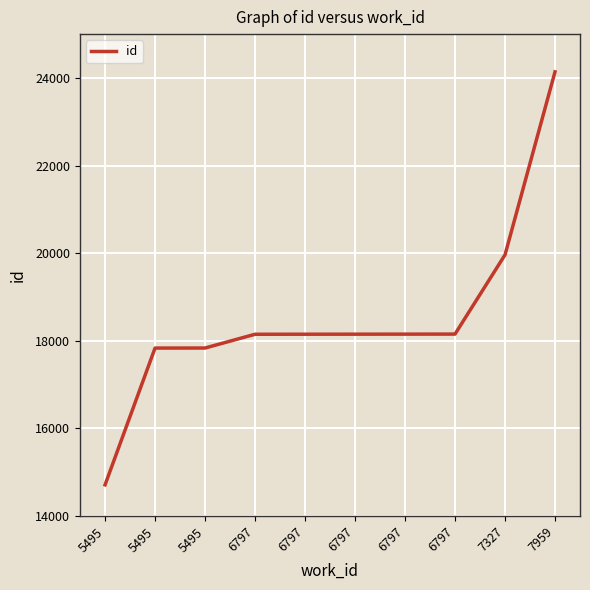

What is the smallest value displayed?

14712